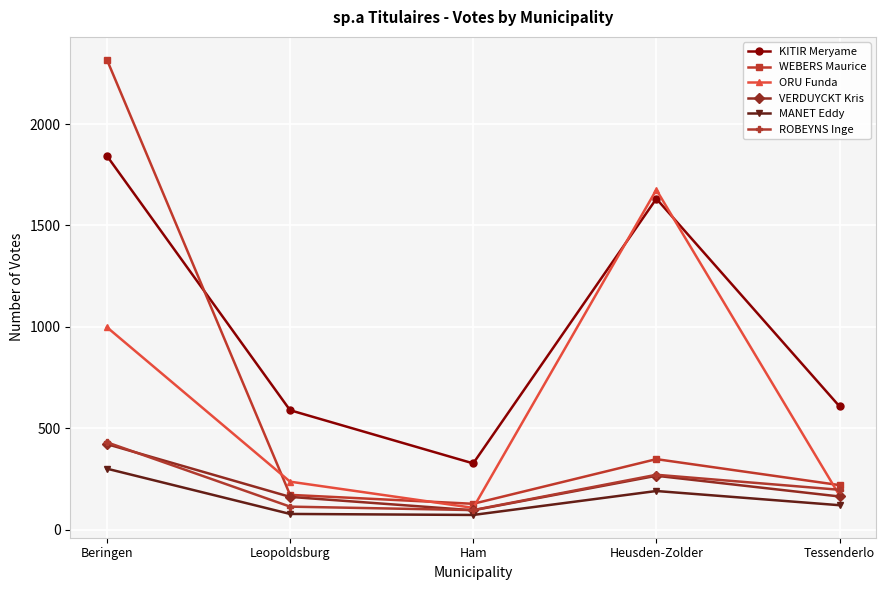

True or false: MANET Eddy has more than 1 points higher than both neighbors.

False